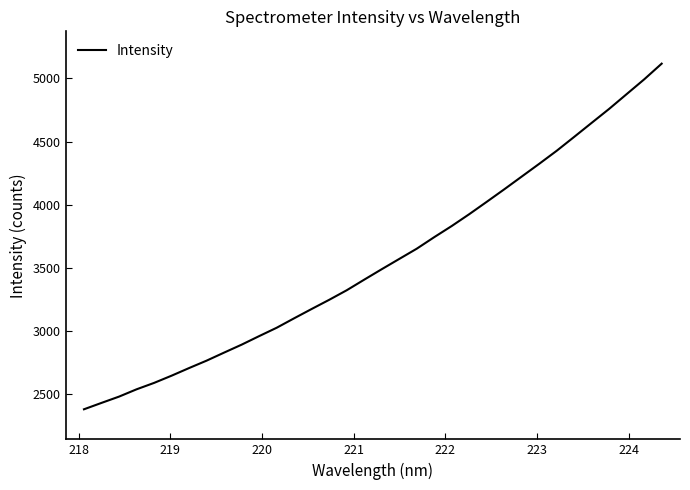

True or false: the data has more than 2 interior local peaks.

False